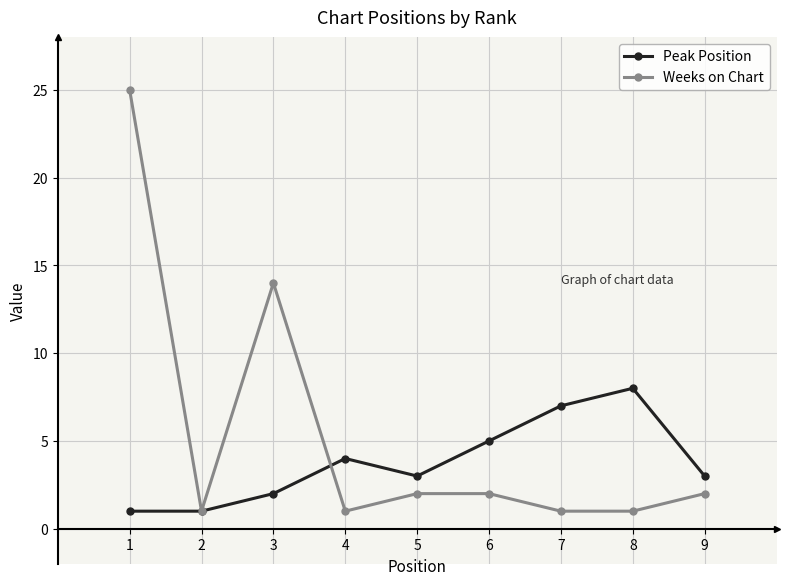

Read the Peak Position value at 2.

1